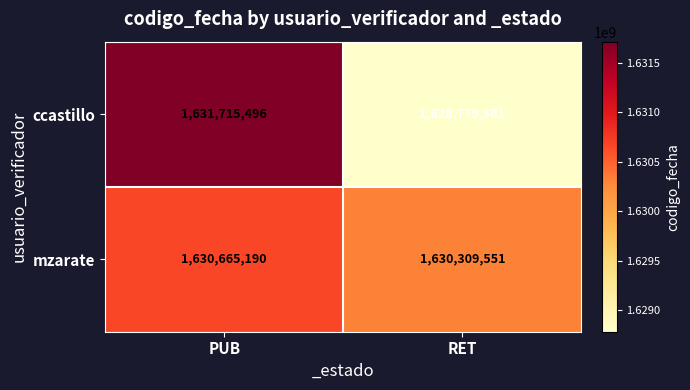

At which category is the sum across all series the highest?

PUB